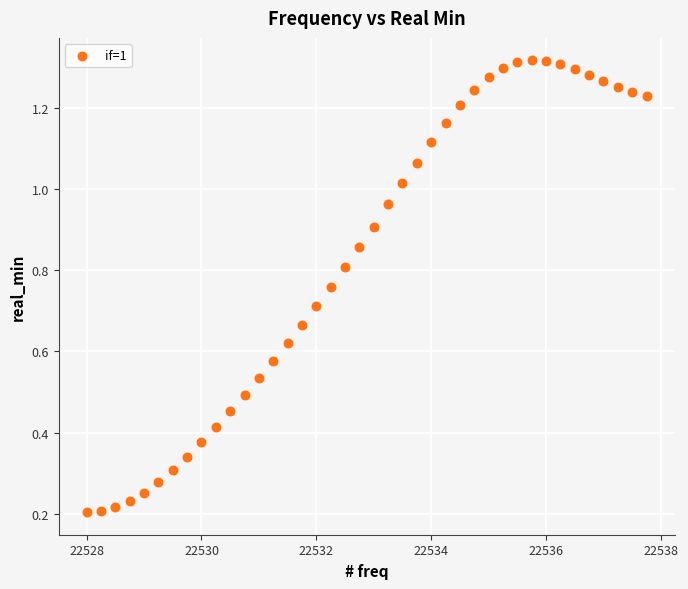

What is the range of X values (max minus min)?

9.8